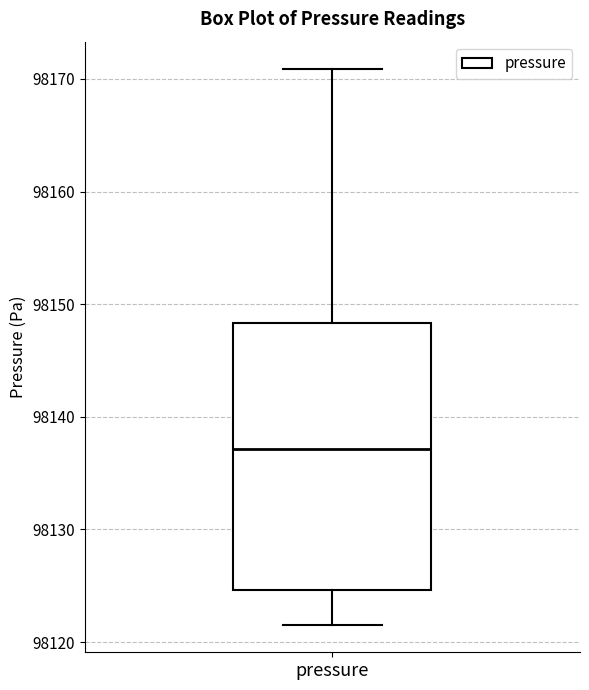

Read this box plot against the y-axis: the position of the median line, the range covered by the box, and the ends of both whiskers. The values are not printed on the chart, so give them approximately, as read against the axis.

median 98137, box 98125 to 98148, whiskers 98122 to 98171